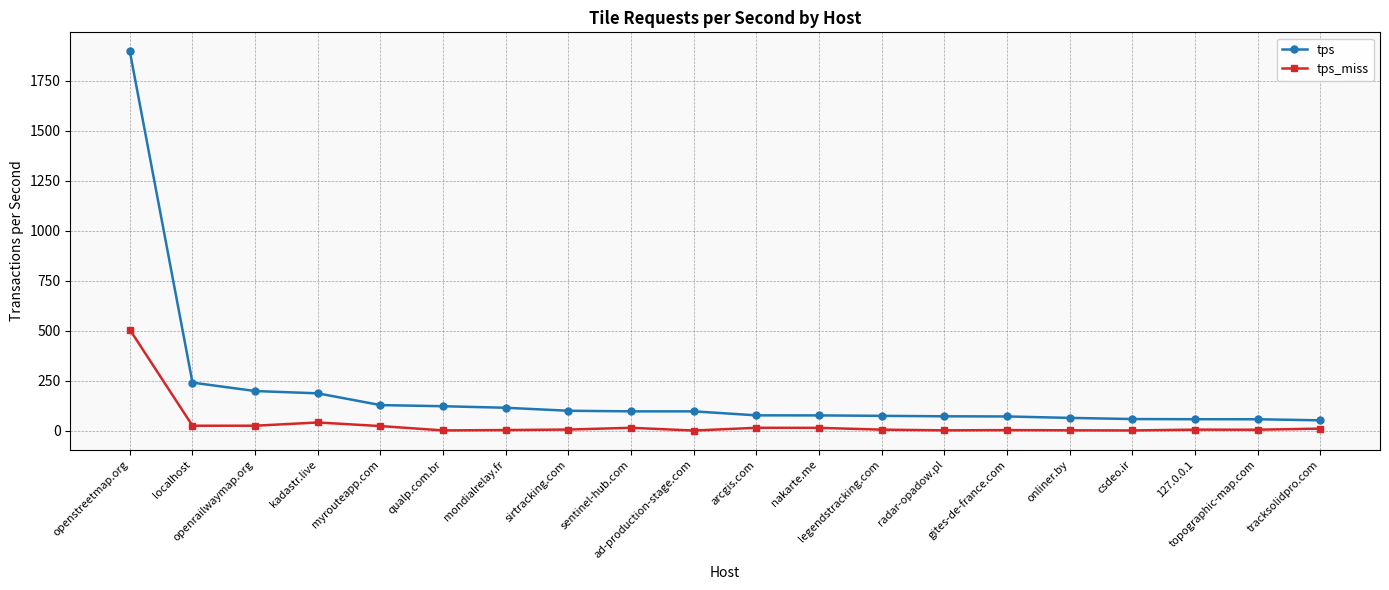

What is the label of the 11th point from the left?

arcgis.com